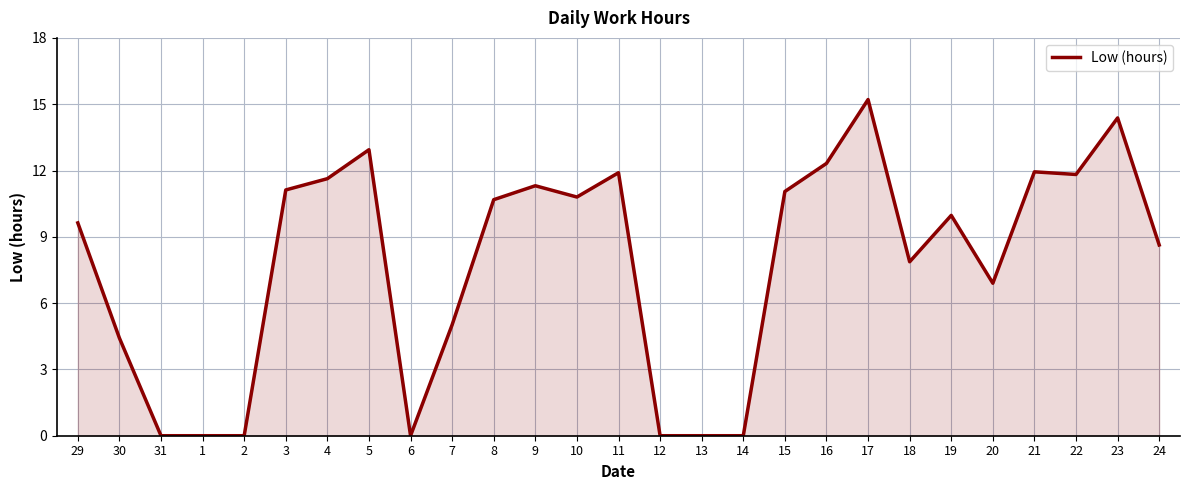

True or false: the data has more than 0 interior local peaks.

True